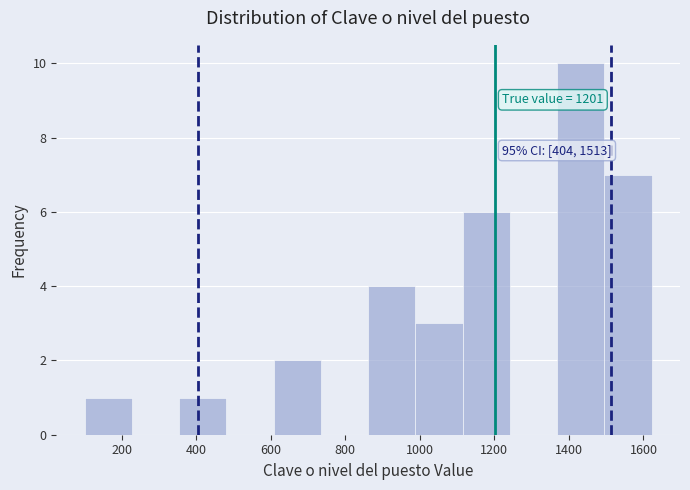

Over which range of the x-axis is the bar tallest?

1360 to 1500